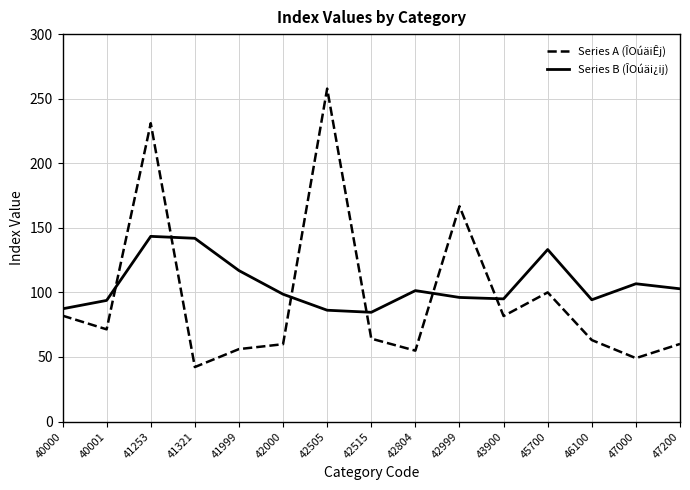

In Series A (ÎOúäiÊj), how many points are higher than both neighbors (excluding endpoints)?

4